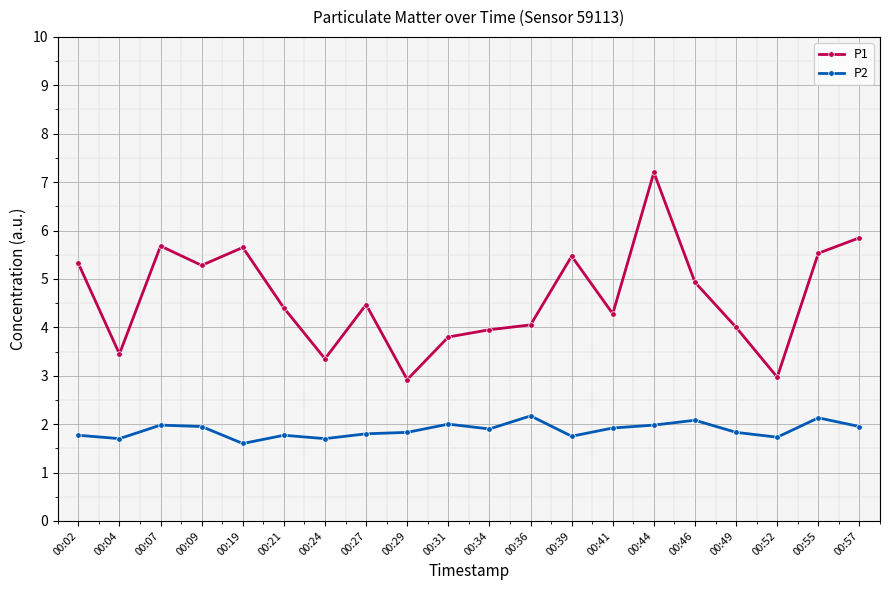

Rank the series at 00:46 from lowest to highest value.

P2, P1